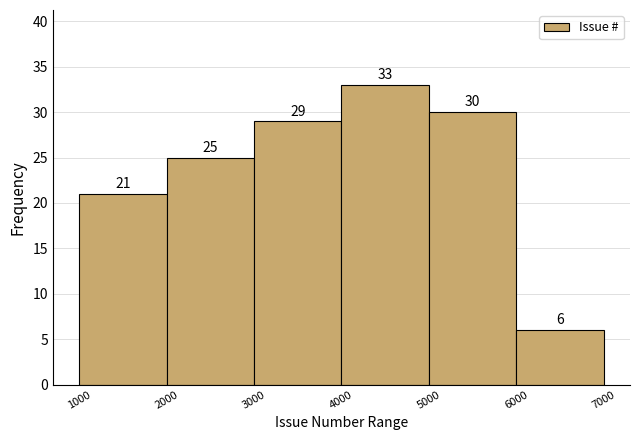

Reading left to right, transcribe this chart: for each bar, give the range it covers on the x-axis and its height.

1000 to 2000: 21
2000 to 3000: 25
3000 to 4000: 29
4000 to 5000: 33
5000 to 6000: 30
6000 to 7000: 6